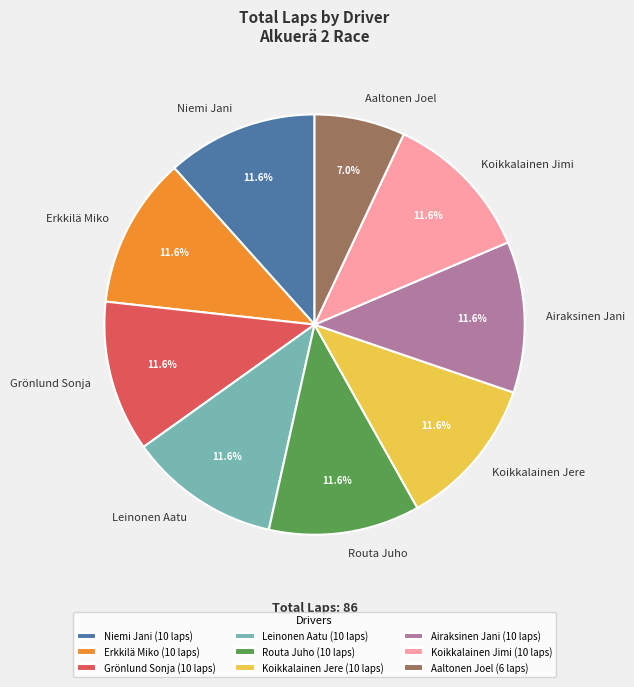

What percentage is NOT represented by Niemi Jani?

88.4%